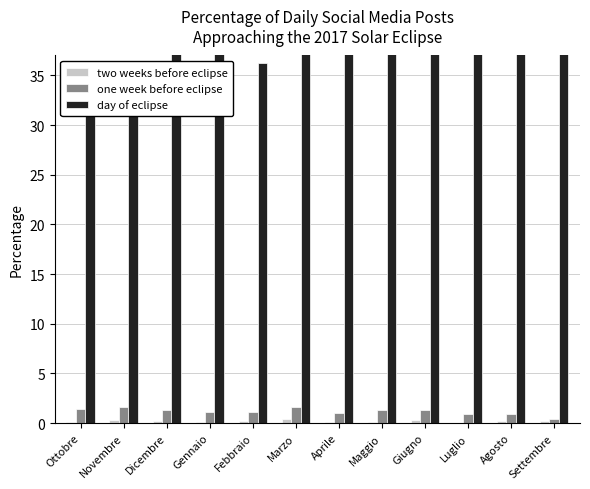

What is the sum of the two weeks before eclipse values at Novembre and Maggio?

0.4